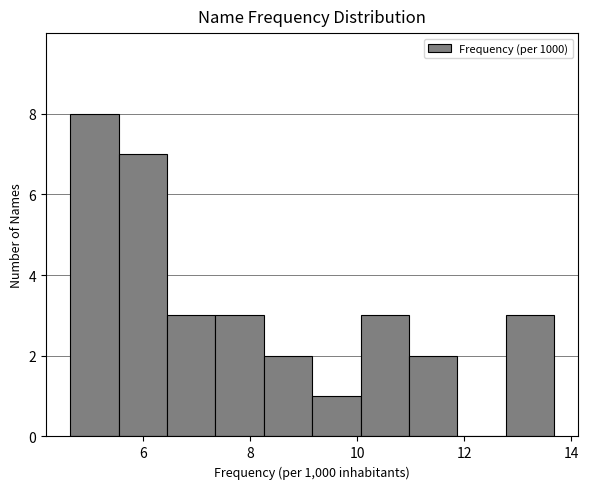

Over which range of the x-axis is the bar tallest?

4.6 to 5.6